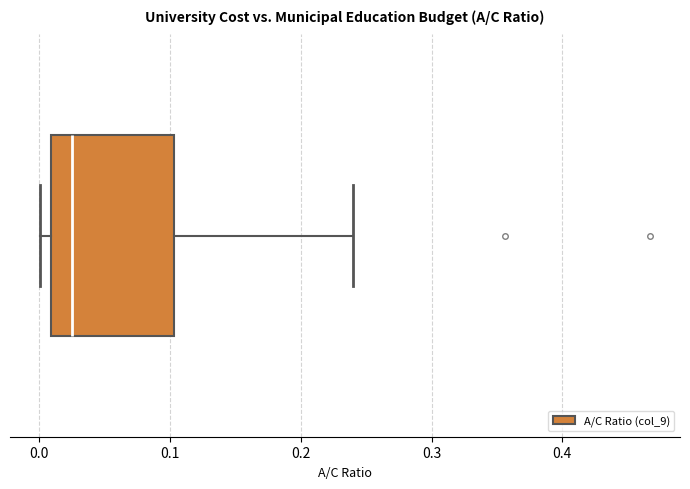

Where is the left edge of the box on the x-axis? The values are not printed on the chart, so give them approximately, as read against the axis.

0.01